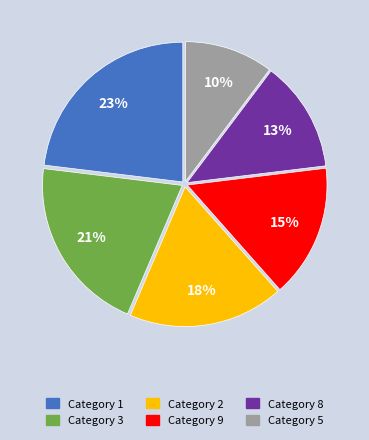

How many slices are in this pie chart?

6